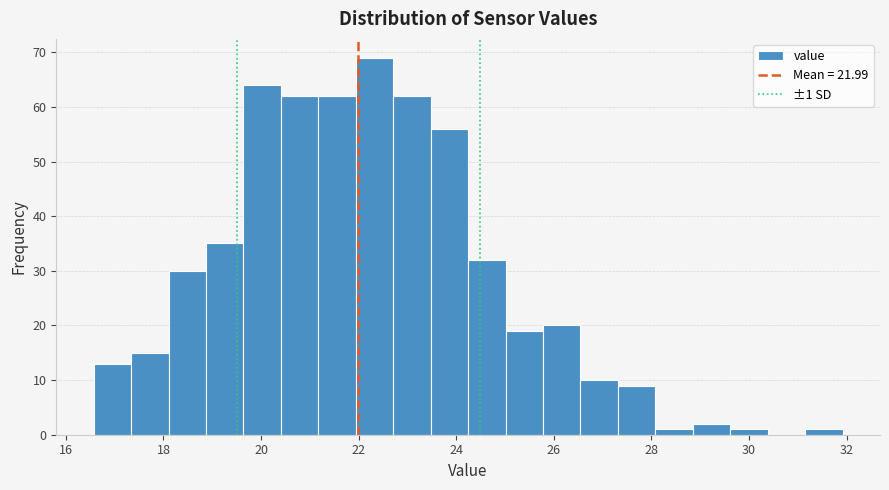

Read against the x-axis, roughly where is the centre of the tallest bar?

22.4